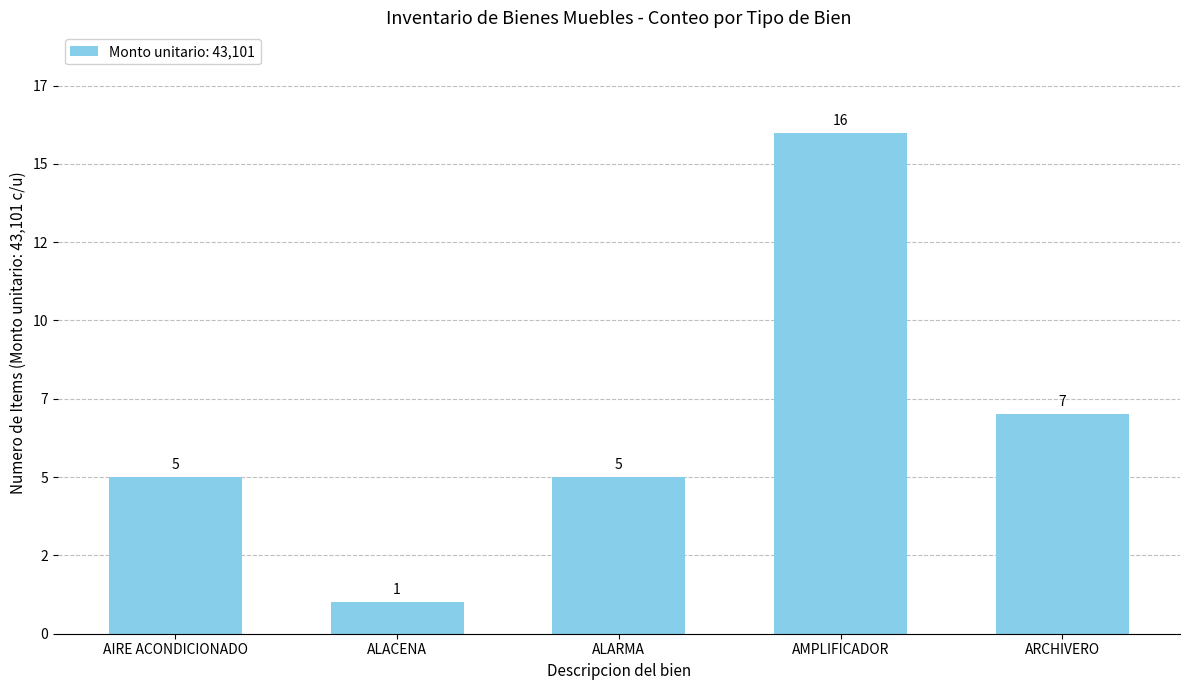

Does the chart contain any negative values?

No